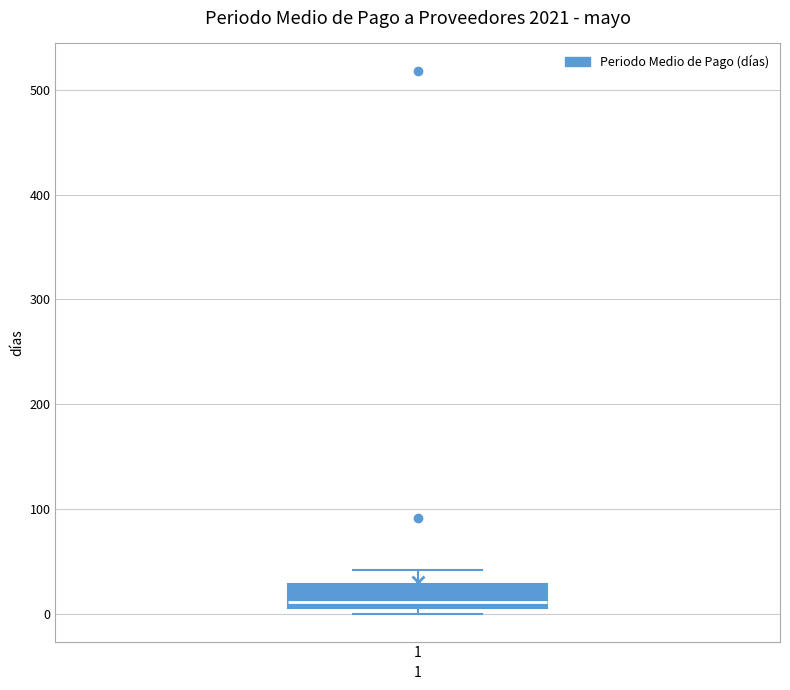

Where does the upper whisker of the box at x = 1 end on the y-axis? The values are not printed on the chart, so give them approximately, as read against the axis.

40